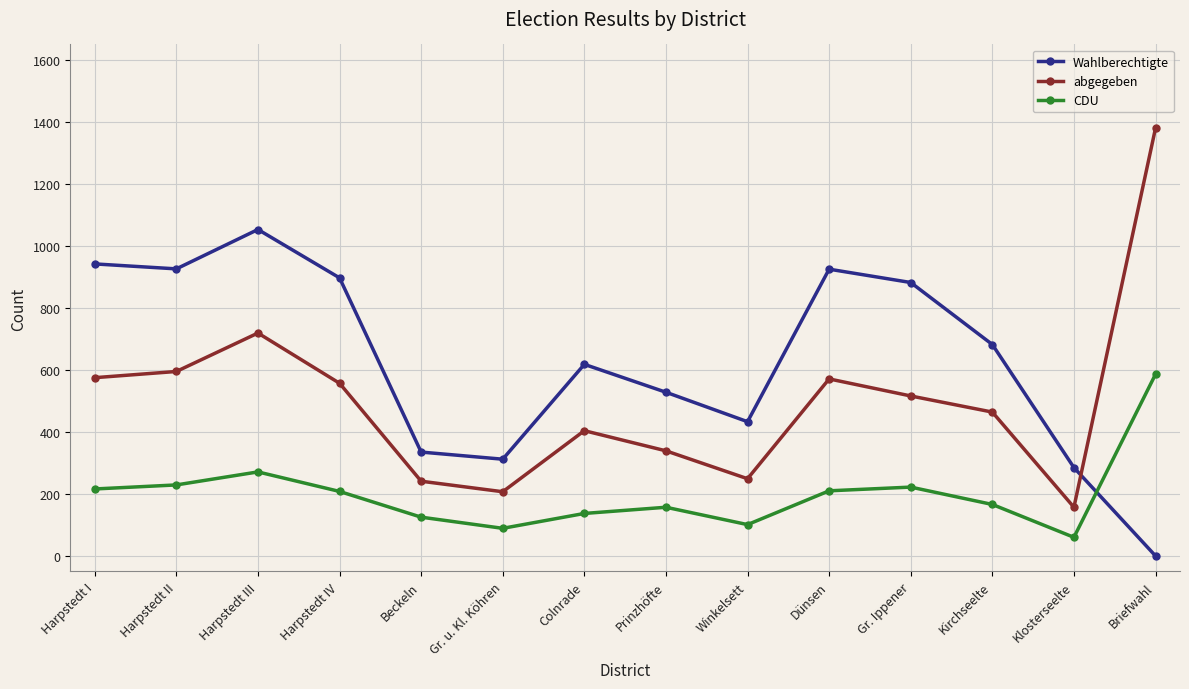

Between which two adjacent categories do abgegeben and Wahlberechtigte first intersect?

Klosterseelte and Briefwahl